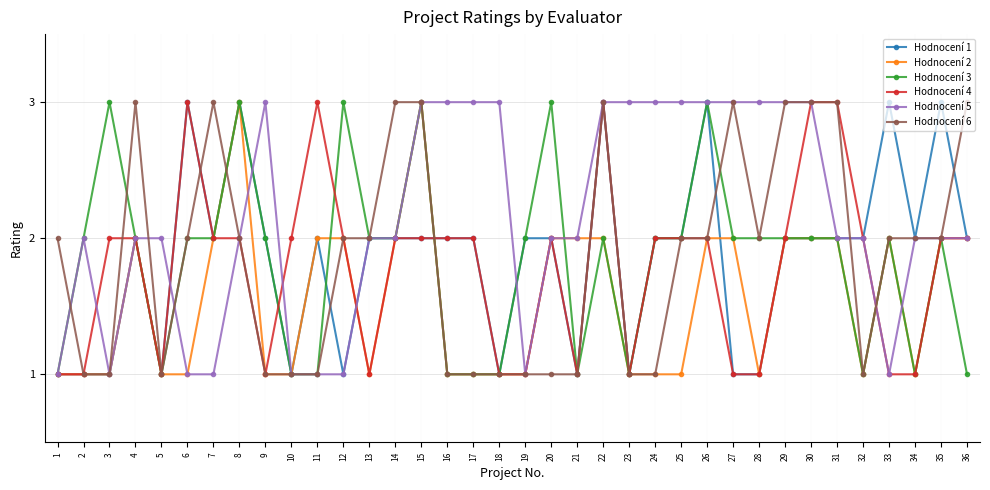

What value does the Hodnocení 1 series have at 1?

1